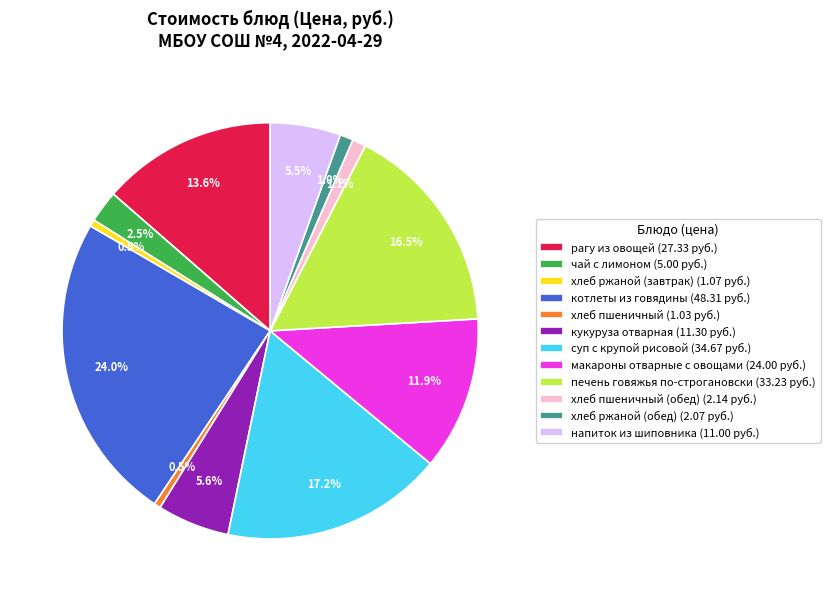

How many slices are in this pie chart?

12